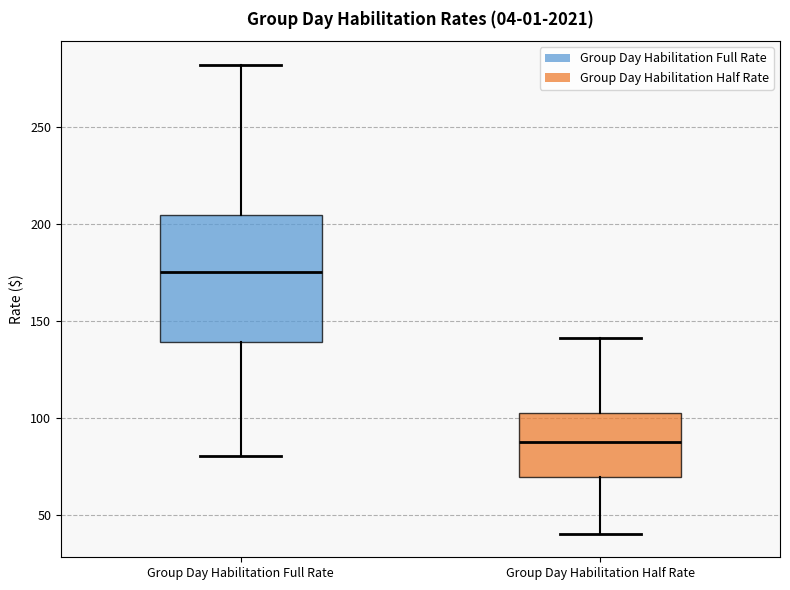

Which box is the tallest, from its lower edge to its upper edge?

Group Day Habilitation Full Rate